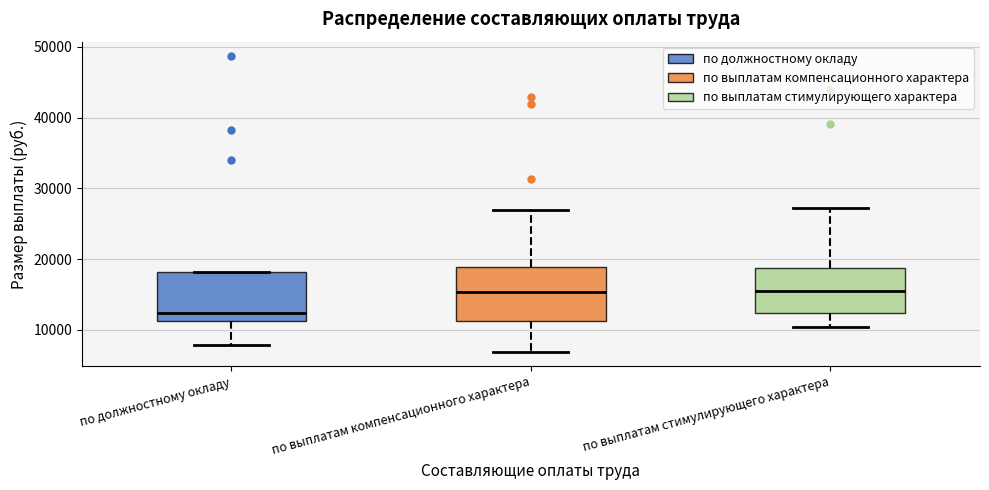

Where is the lower edge of the box for по выплатам стимулирующего характера on the y-axis? The values are not printed on the chart, so give them approximately, as read against the axis.

12000